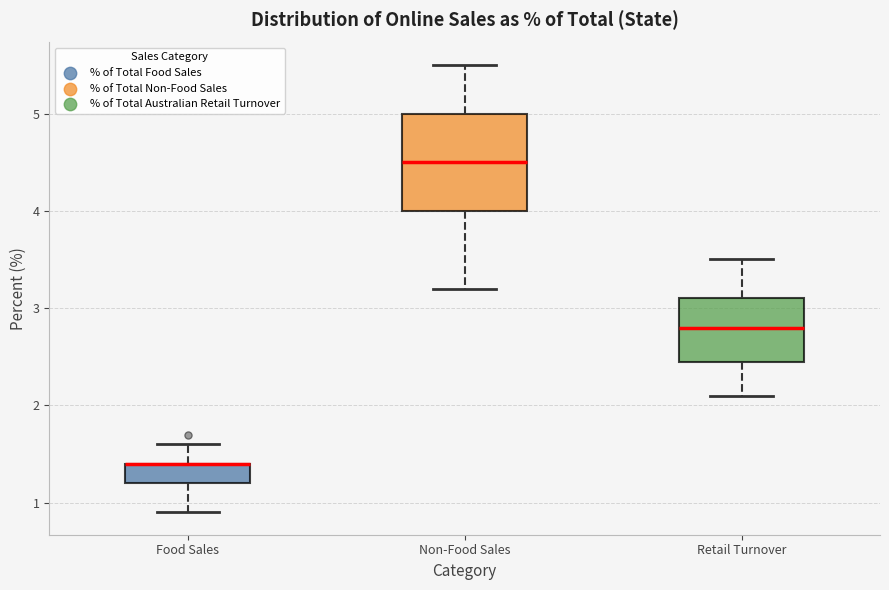

Reading left to right, transcribe this box plot: for each box, give where its median line is, the range the box spans, and where its two whiskers end, as read against the y-axis. The values are not printed on the chart, so give them approximately, as read against the axis.

Food Sales: median 1.4 (drawn on the box's upper edge), box 1.2 to 1.4, whiskers 0.9 to 1.6
Non-Food Sales: median 4.5, box 4.0 to 5.0, whiskers 3.2 to 5.5
Retail Turnover: median 2.8, box 2.5 to 3.1, whiskers 2.1 to 3.5